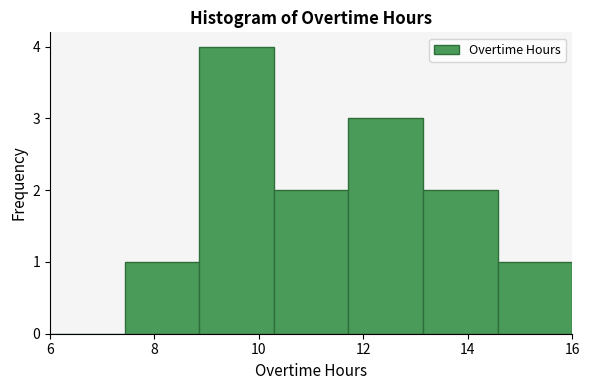

How tall is the bar that spans 14.6 to 16.0 on the x-axis? Neither the bar edges nor the heights are printed on the chart, so give them approximately, as read against the axes.

1